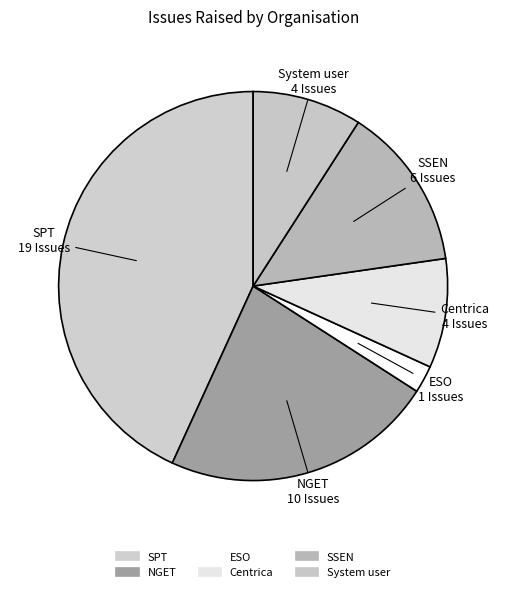

Which category has the smallest portion of the pie?

ESO